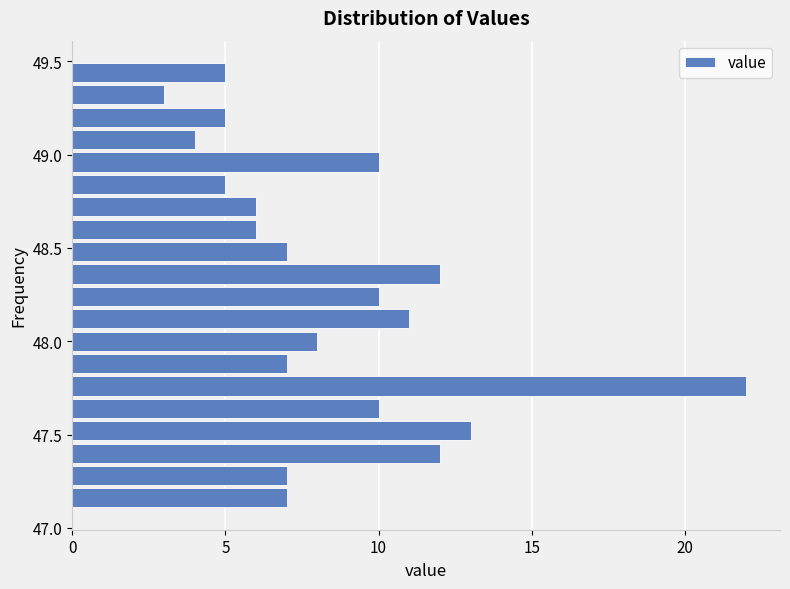

Around what value on the y-axis is the longest bar? Give the approximate position of its centre, as read against the axis.

47.75